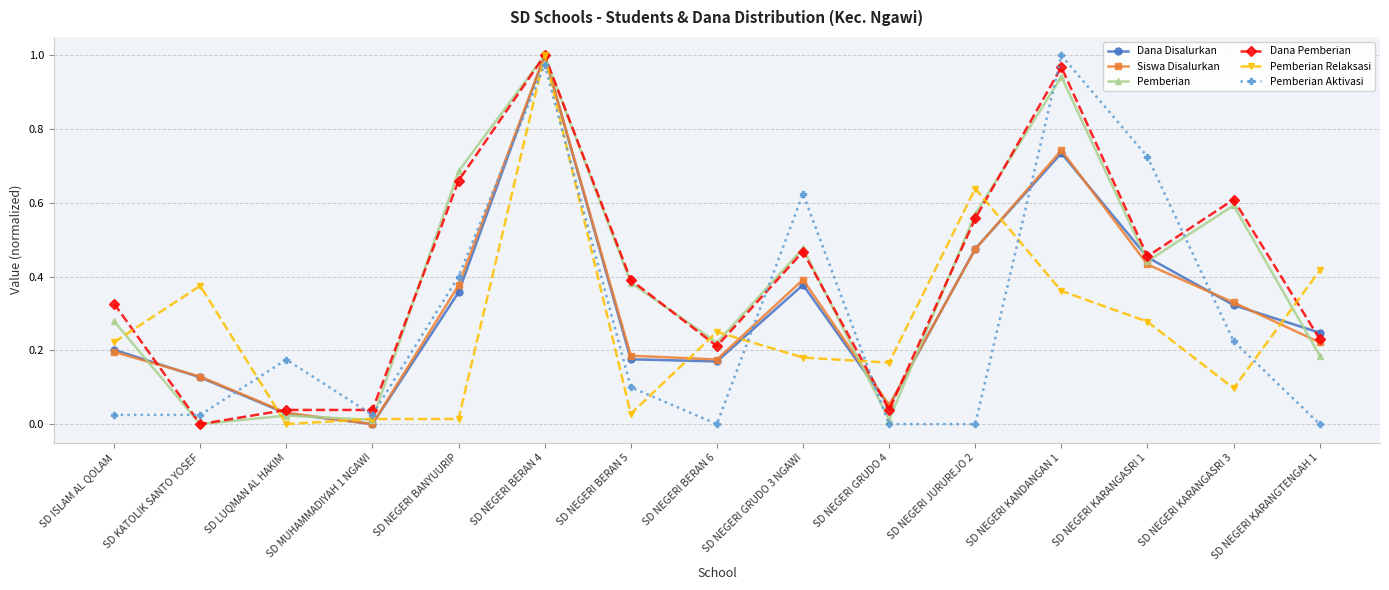

Where is the first local maximum for Pemberian Aktivasi?

SD LUQMAN AL HAKIM